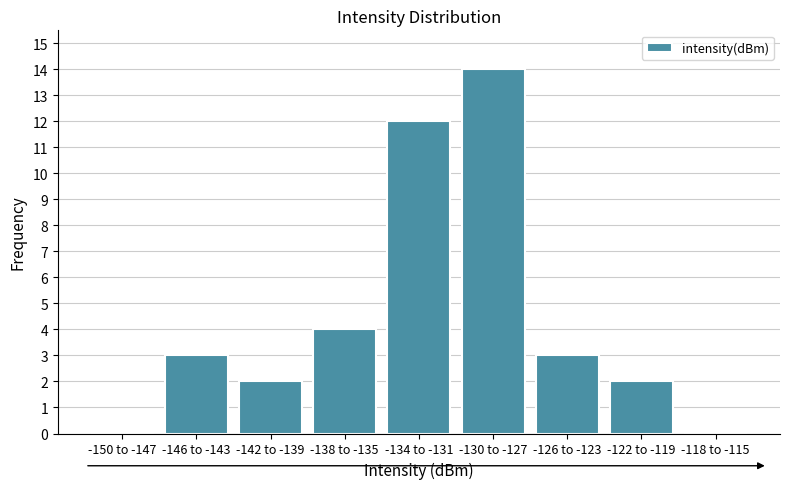

Reading left to right, transcribe all the data shown in this chart.

-150 to -147=0	-146 to -143=3	-142 to -139=2	-138 to -135=4	-134 to -131=12	-130 to -127=14	-126 to -123=3	-122 to -119=2	-118 to -115=0